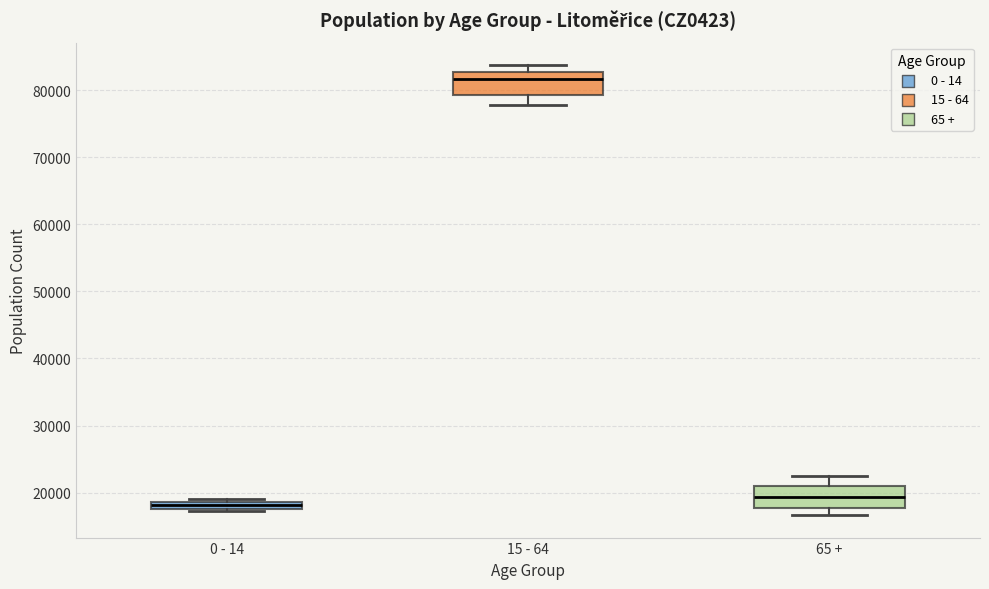

Where is the lower edge of the box for 0 - 14 on the y-axis? The values are not printed on the chart, so give them approximately, as read against the axis.

18000